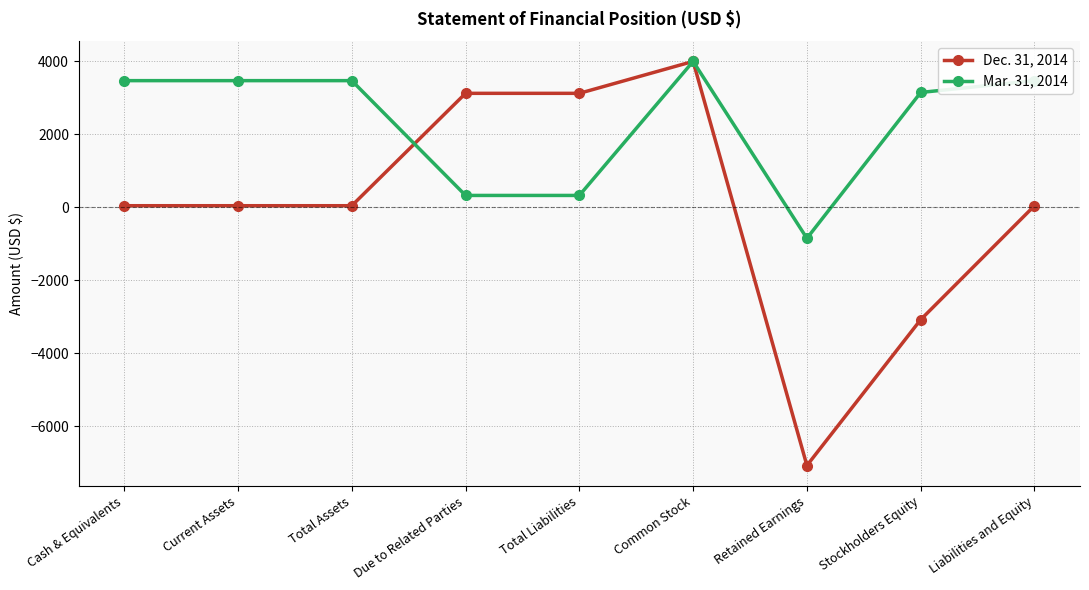

Reading left to right, transcribe all the data shown in this chart.

Dec. 31, 2014: Cash & Equivalents=42	Current Assets=42	Total Assets=42	Due to Related Parties=3124	Total Liabilities=3124	Common Stock=4000	Retained Earnings=-7082	Stockholders Equity=-3082	Liabilities and Equity=42
Mar. 31, 2014: Cash & Equivalents=3472	Current Assets=3472	Total Assets=3472	Due to Related Parties=324	Total Liabilities=324	Common Stock=4000	Retained Earnings=-852	Stockholders Equity=3148	Liabilities and Equity=3472